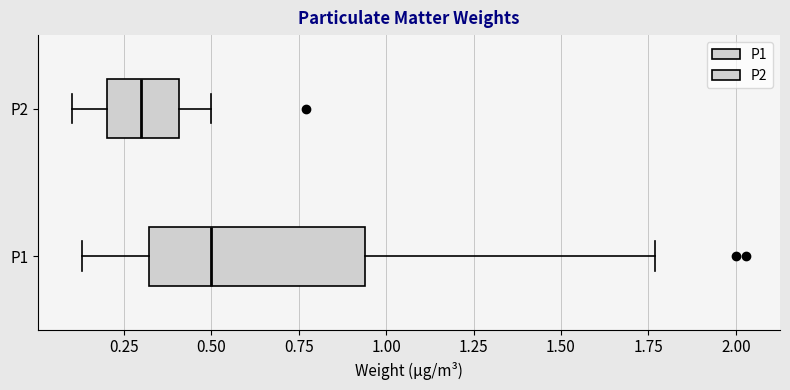

Which box's median line is the furthest to the right?

P1